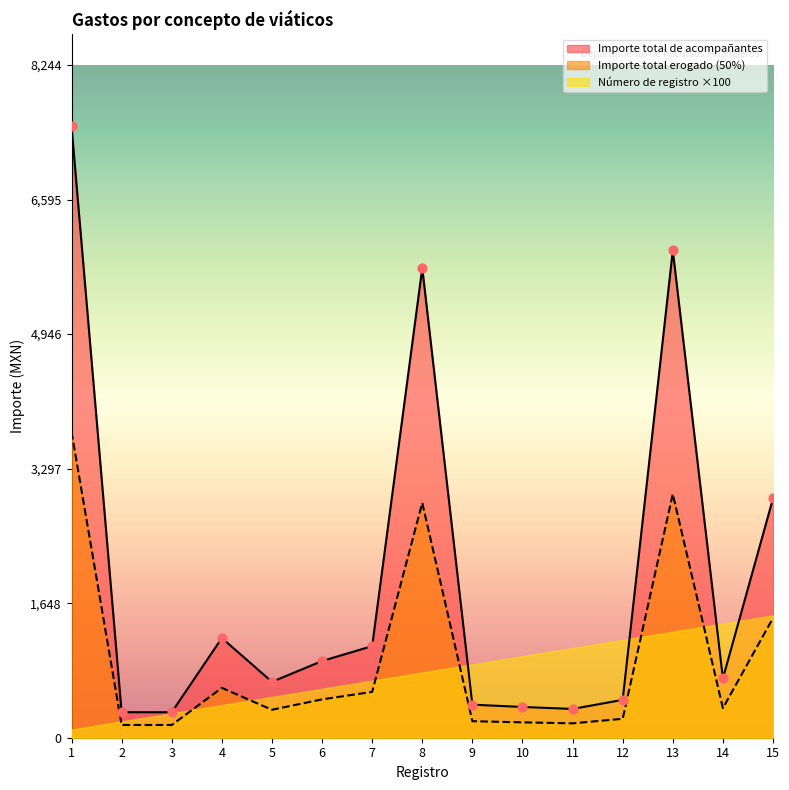

What is the maximum value for Importe total erogado (50%)?

3747.5